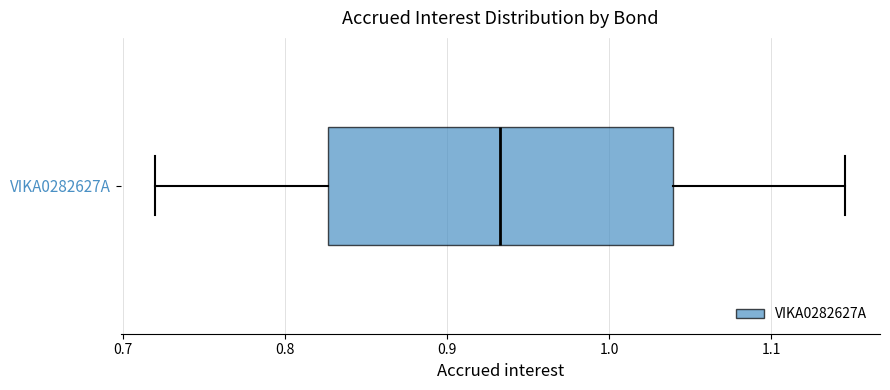

Where is the right edge of the box for VIKA0282627A on the x-axis? The values are not printed on the chart, so give them approximately, as read against the axis.

1.04